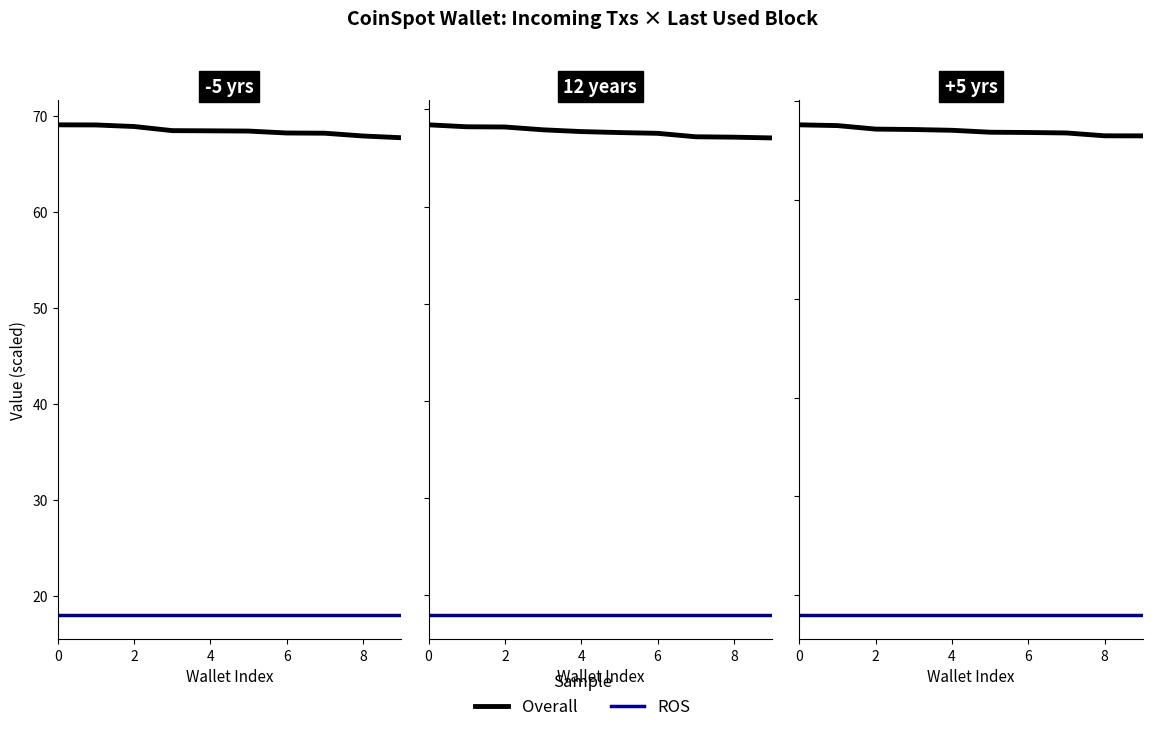

Is it true that Overall equals 33.8 at 7?

False